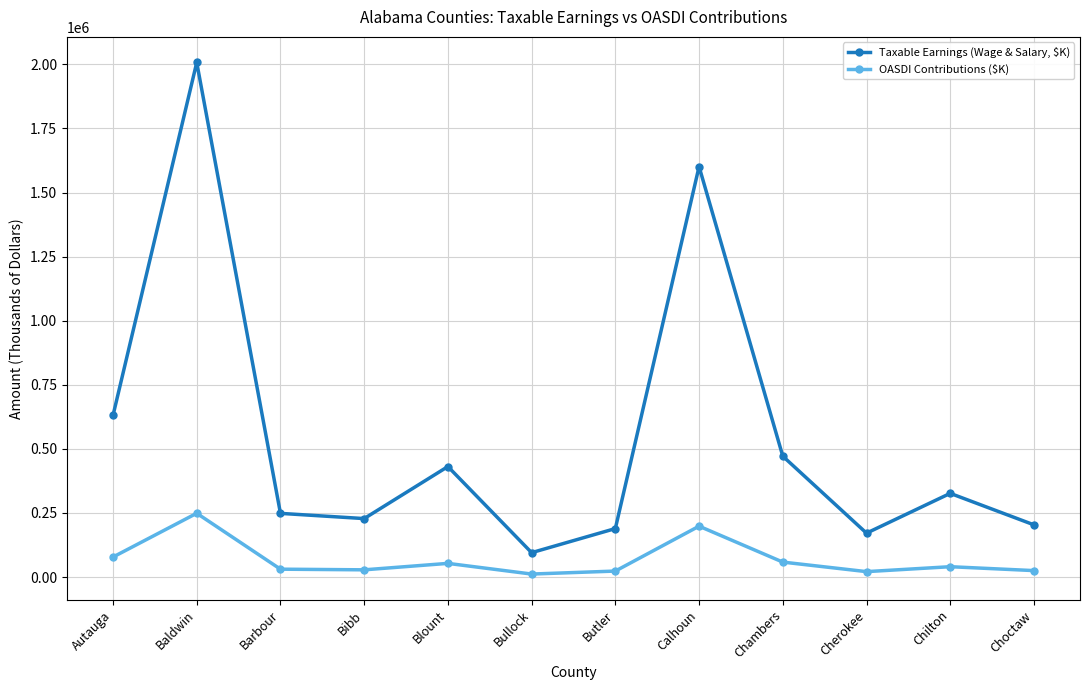

What is the difference between the Taxable Earnings (Wage & Salary, $K) values at Calhoun and Autauga?

970621